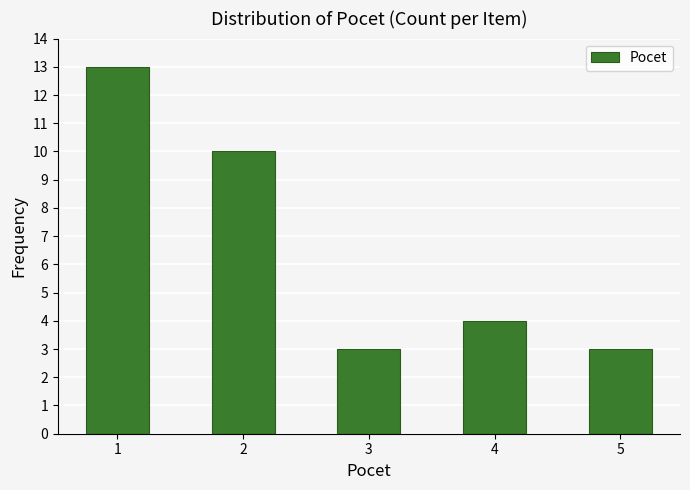

Reading left to right, what are all the values shown in this chart?

13	10	3	4	3